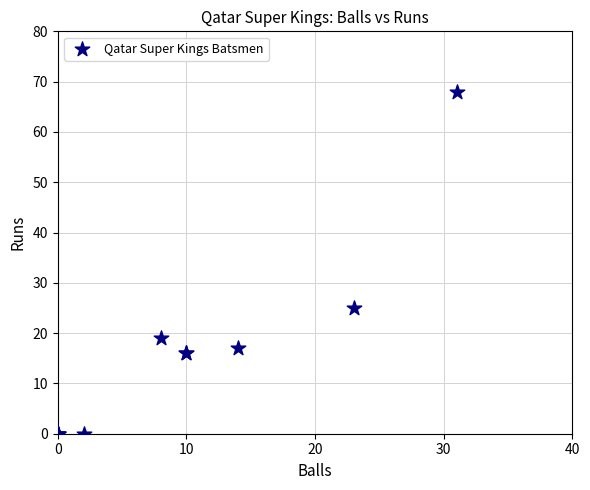

What Y value in the scatter plot is closest to 34?

25